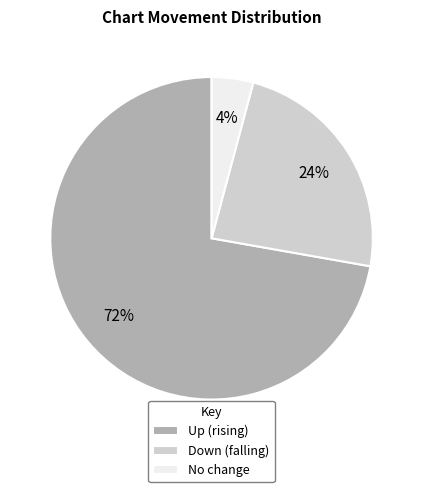

The No change slice represents 4% of the pie. True or false?

True